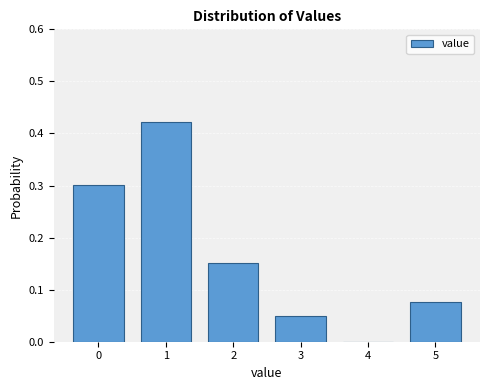

The chart shows a value of 0.5 at 0. True or false?

False